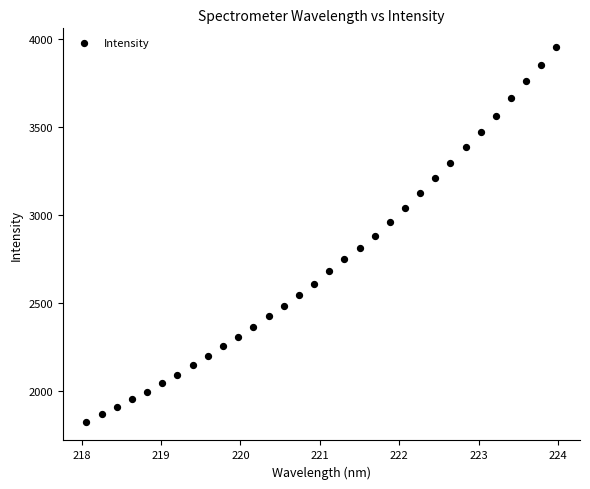

What is the range of Y values (max minus min)?

2129.2